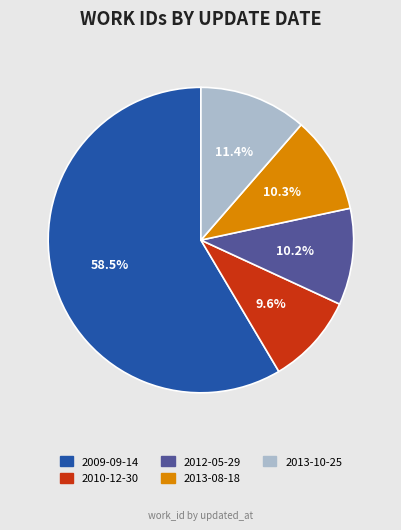

Does any single category account for the majority?

Yes